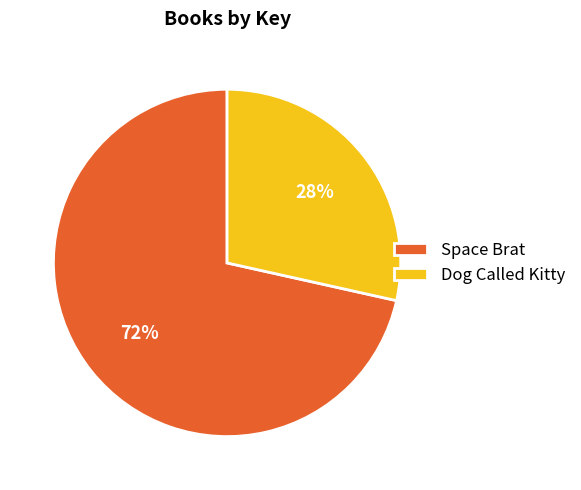

Do Space Brat and Dog Called Kitty together represent more than half of the pie?

Yes